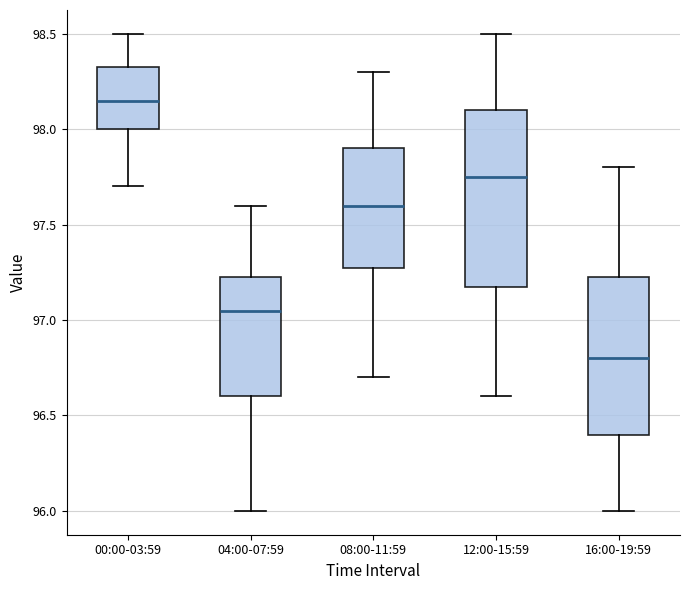

Comparing the boxes themselves (not the whiskers), which one is the tallest?

12:00-15:59